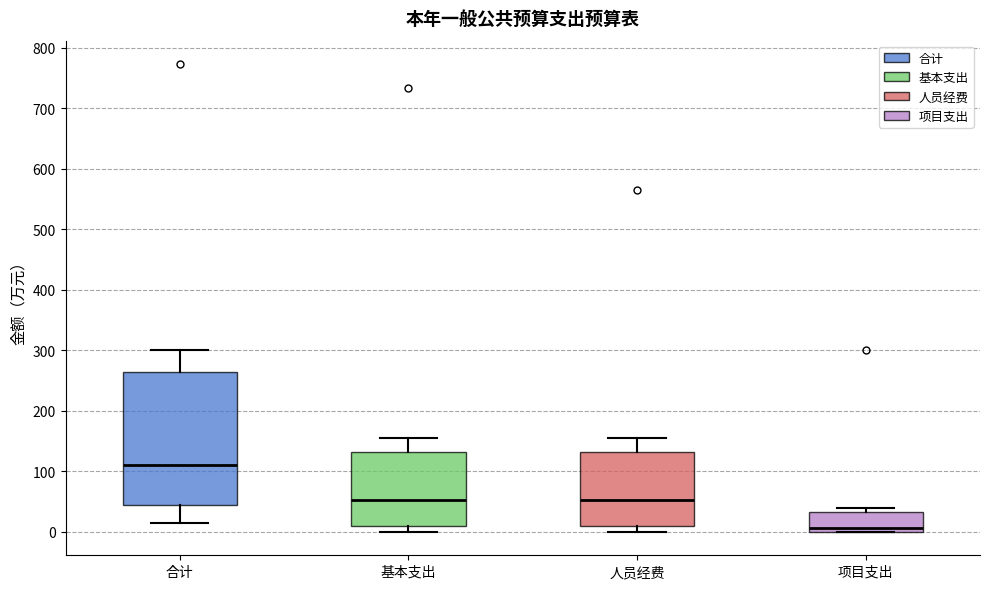

Comparing the boxes themselves (not the whiskers), which one is the tallest?

合计